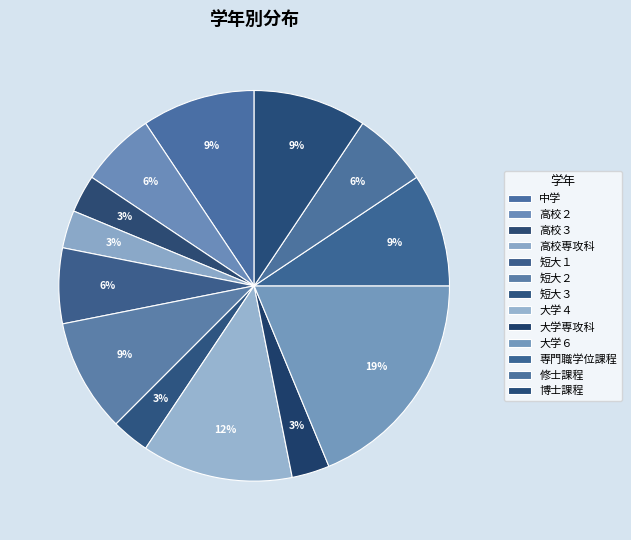

To the nearest percent, what portion does 短大２ represent?

9%